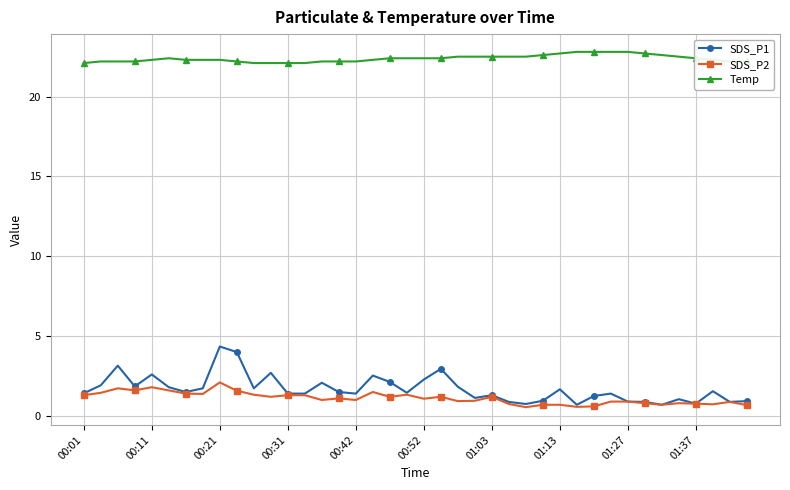

What is the lowest value of the Temp series?

22.1